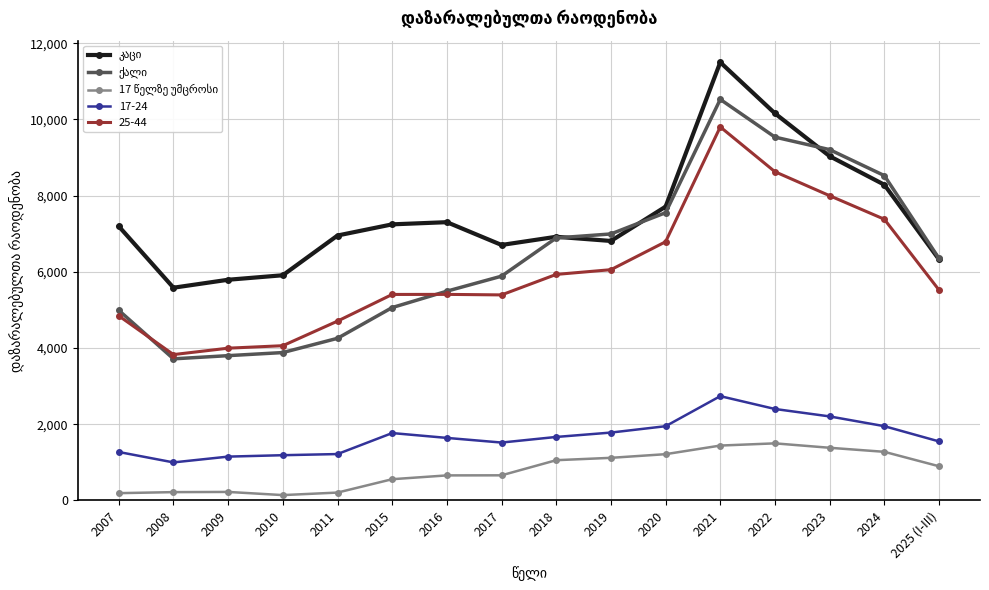

Which label corresponds to the largest value in the chart?

2021